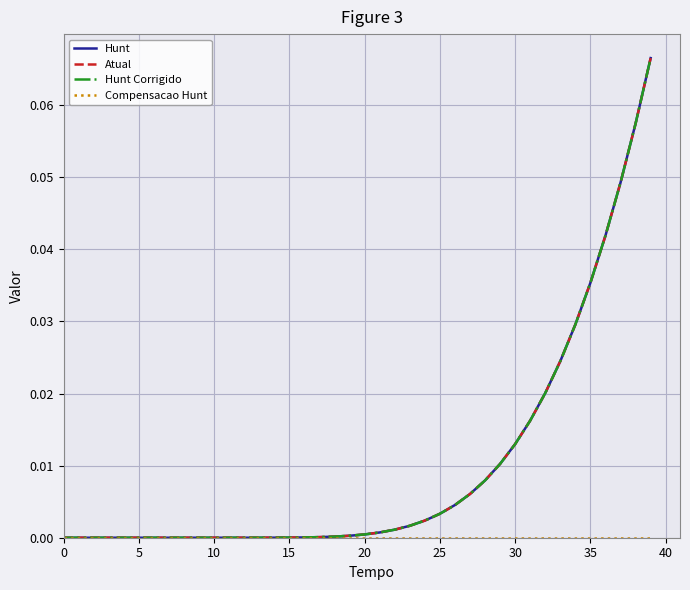

Does the chart have visible grid lines?

Yes